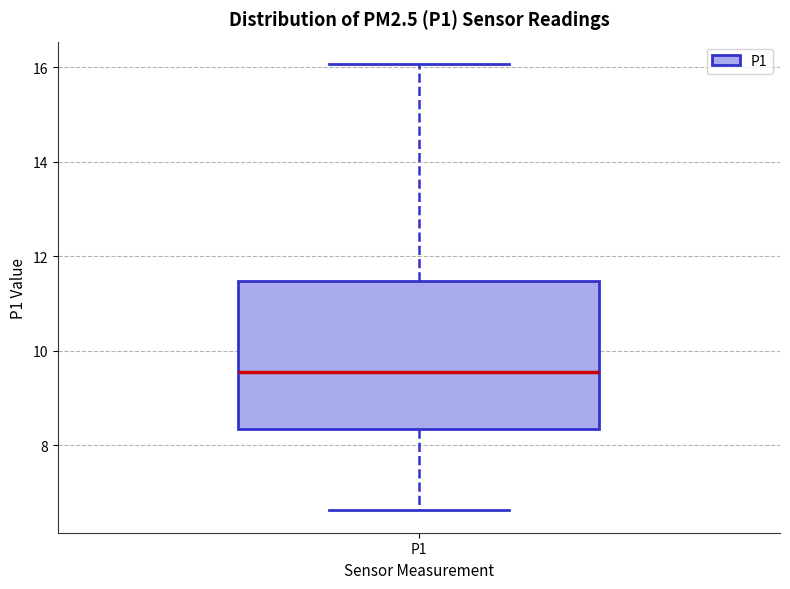

Where is the lower edge of the box for P1 on the y-axis? The values are not printed on the chart, so give them approximately, as read against the axis.

8.4